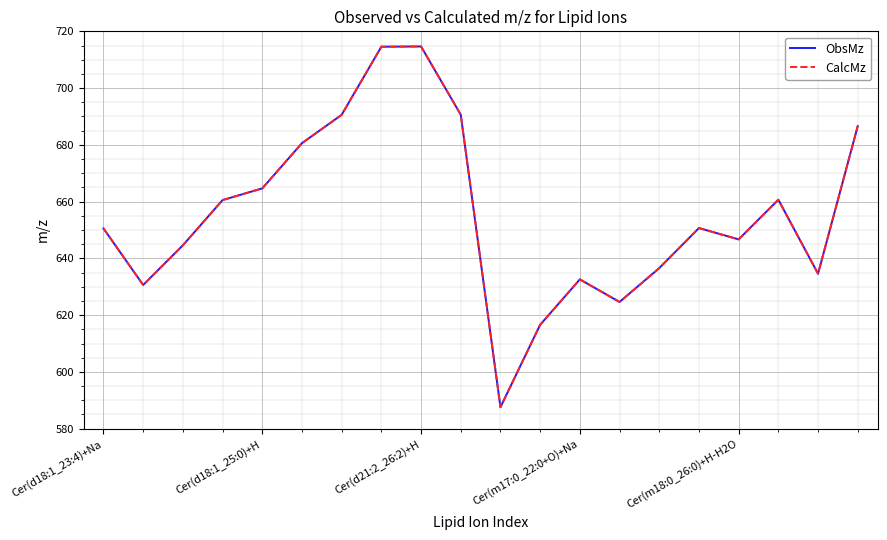

What is the greatest value displayed?

714.7